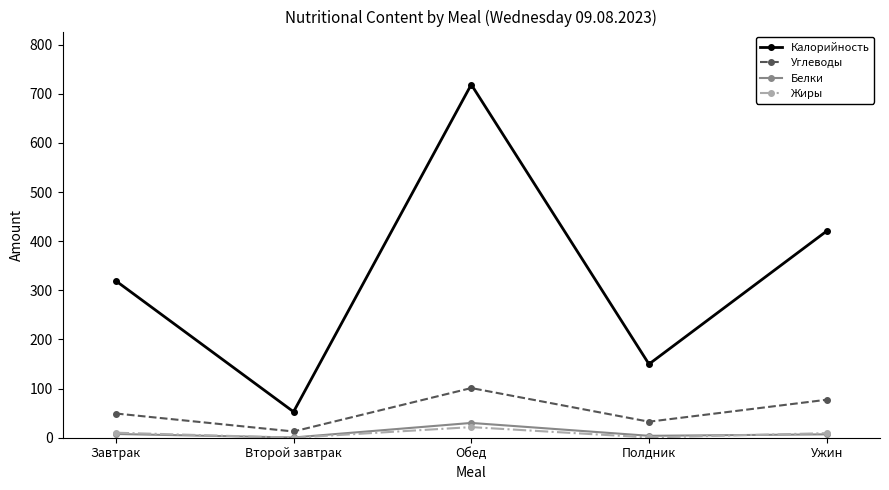

What is the maximum value shown in the chart?

718.9